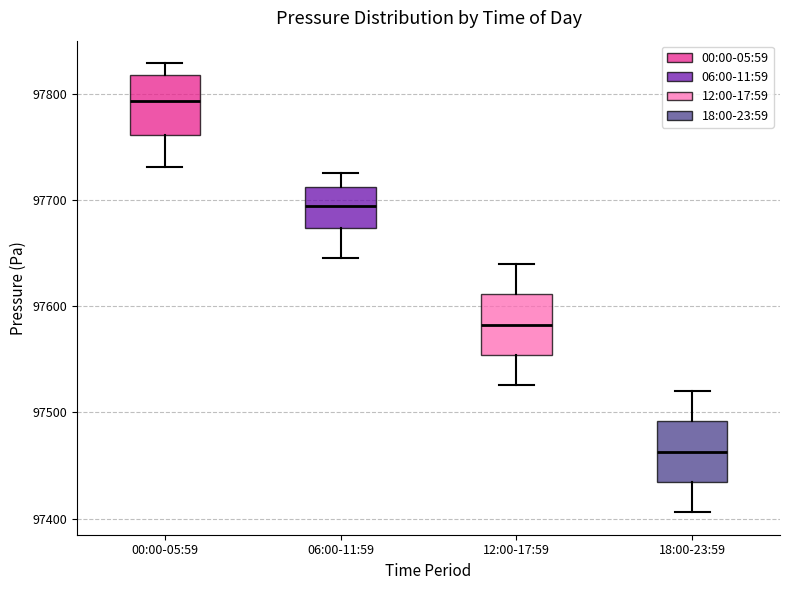

Which box's median line is the lowest?

18:00-23:59